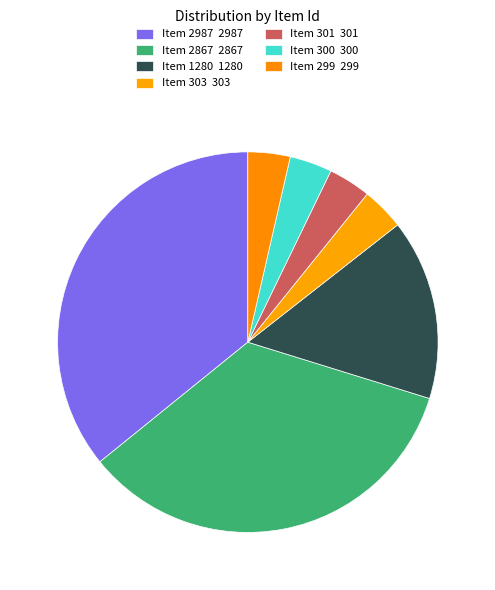

Is it true that Item 300 is 4% of the pie?

True